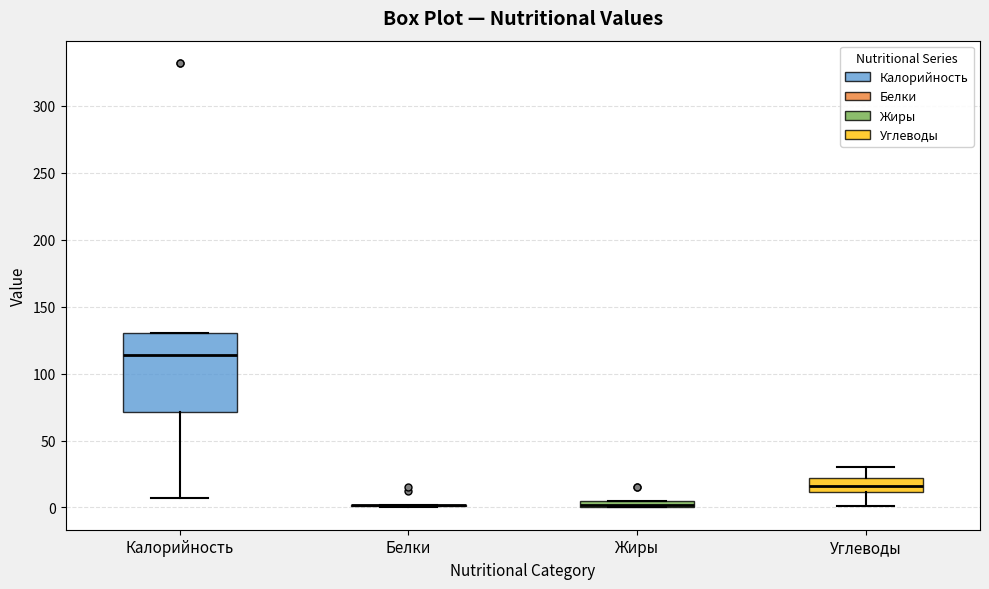

Comparing the boxes themselves (not the whiskers), which one is the tallest?

Калорийность